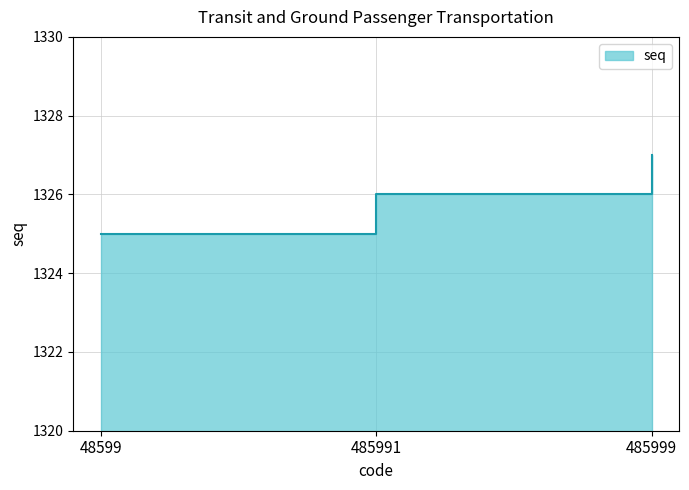

How many data points does each series have?

3